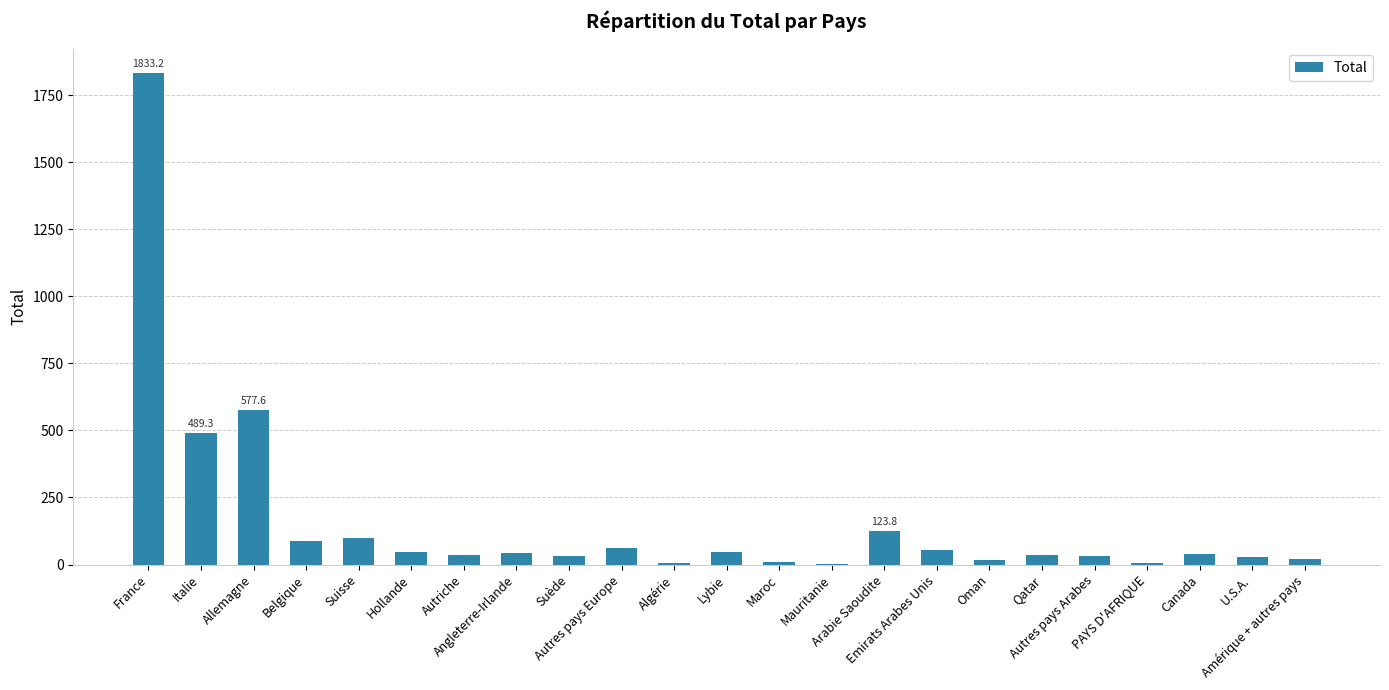

What is the greatest value displayed?

1833.2